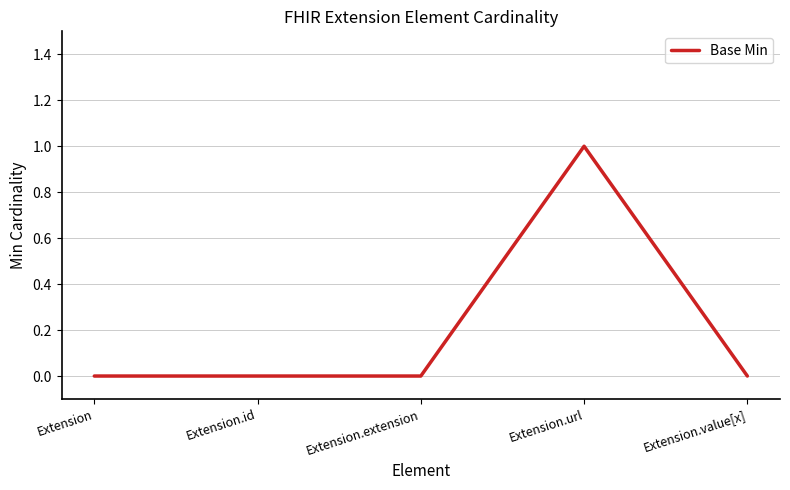

What position from the right is Extension.id?

4